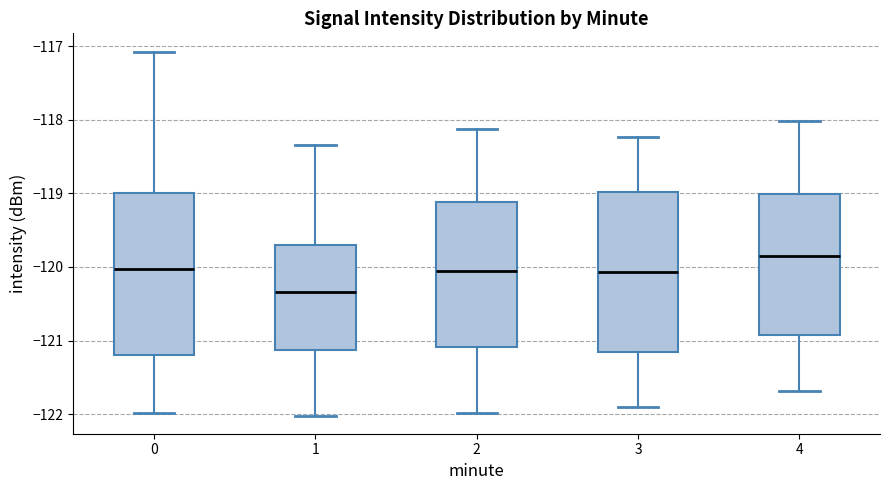

Reading left to right, read every box against the y-axis: the position of its median line, the range the box covers, and the ends of its whiskers. The values are not printed on the chart, so give them approximately, as read against the axis.

0: median -120.0, box -121.2 to -119.0, whiskers -122.0 to -117.1
1: median -120.3, box -121.1 to -119.7, whiskers -122.0 to -118.3
2: median -120.1, box -121.1 to -119.1, whiskers -122.0 to -118.1
3: median -120.1, box -121.2 to -119.0, whiskers -121.9 to -118.2
4: median -119.8, box -120.9 to -119.0, whiskers -121.7 to -118.0